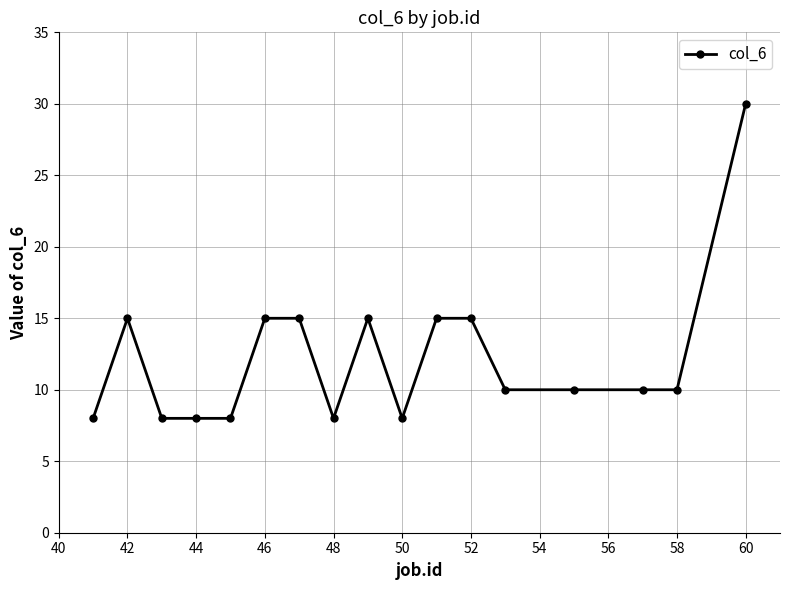

What is the sum of all values?

208